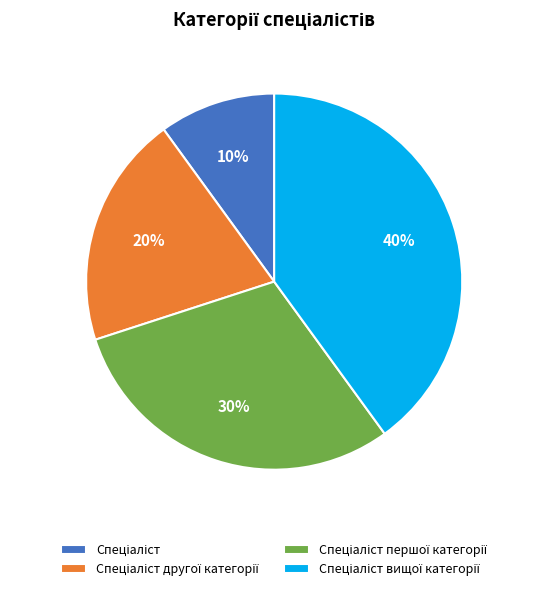

To the nearest percent, what is the average slice percentage?

25%